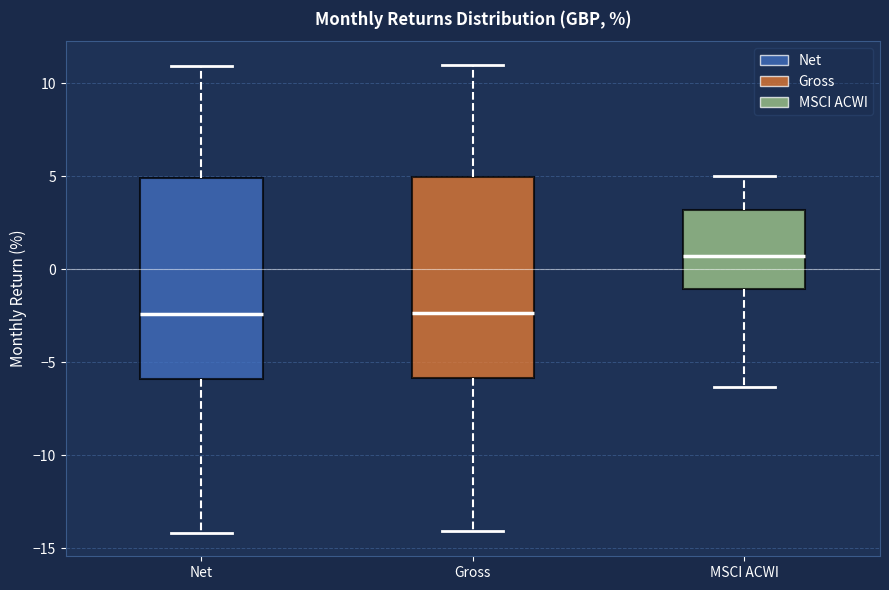

Where does the lower whisker of the box for Gross end on the y-axis? The values are not printed on the chart, so give them approximately, as read against the axis.

-14.0